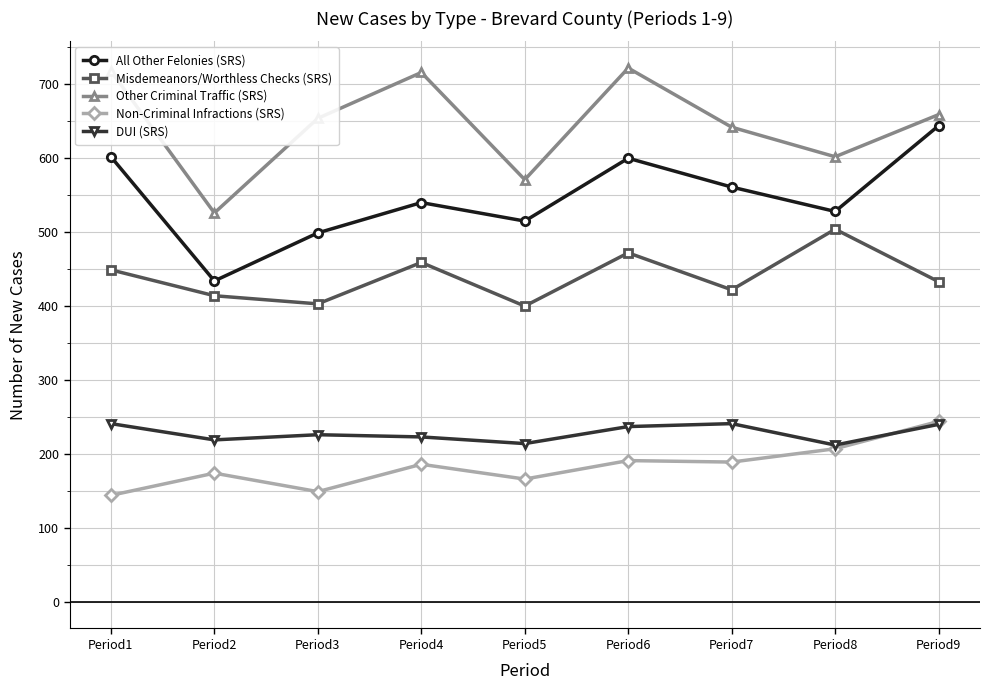

What is the maximum value for Non-Criminal Infractions (SRS)?

244